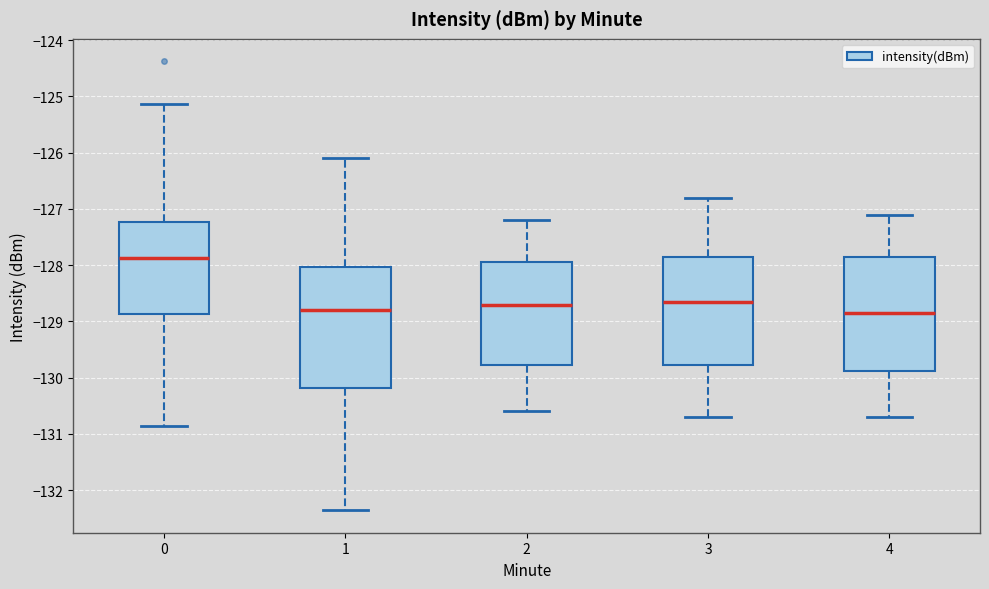

Reading left to right, transcribe this box plot: for each box, give where its median line is, the range the box spans, and where its two whiskers end, as read against the y-axis. The values are not printed on the chart, so give them approximately, as read against the axis.

0: median -127.9, box -128.9 to -127.2, whiskers -130.9 to -125.1
1: median -128.8, box -130.2 to -128.0, whiskers -132.4 to -126.1
2: median -128.7, box -129.8 to -127.9, whiskers -130.6 to -127.2
3: median -128.6, box -129.8 to -127.8, whiskers -130.7 to -126.8
4: median -128.8, box -129.9 to -127.8, whiskers -130.7 to -127.1